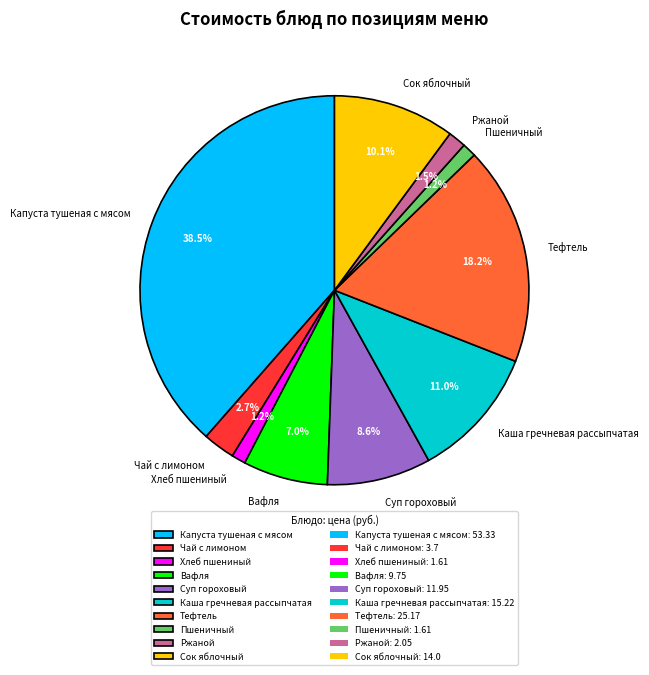

What percentage is the Хлеб пшениный slice, to the nearest percent?

1%